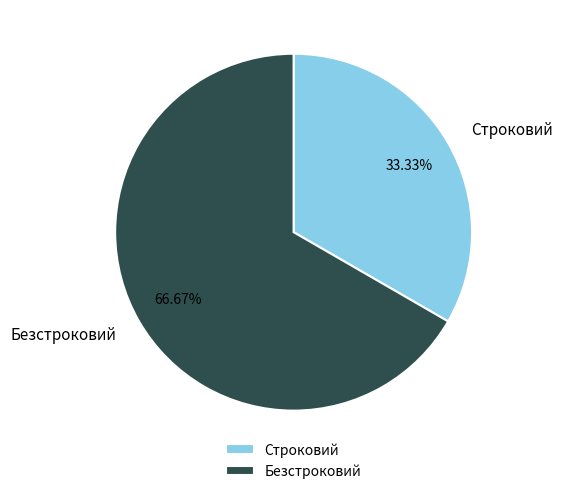

Is Строковий the majority of the pie?

No